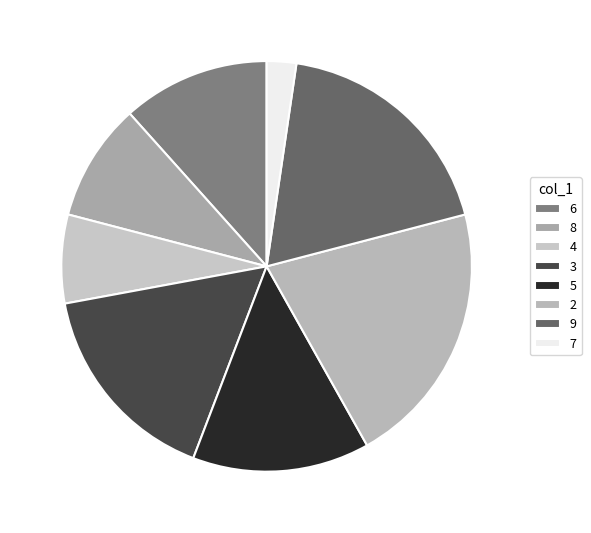

Between 8 and 2, which is larger?

2